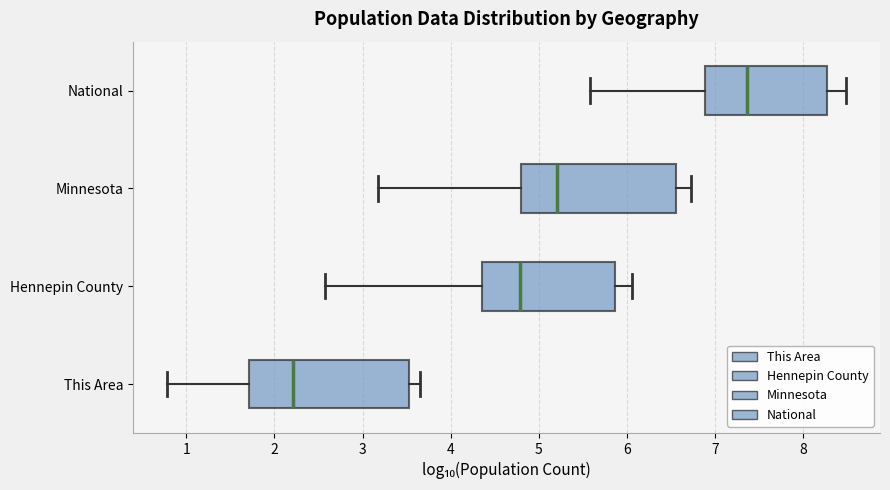

Where does the right whisker of the box for This Area end on the x-axis? The values are not printed on the chart, so give them approximately, as read against the axis.

3.7